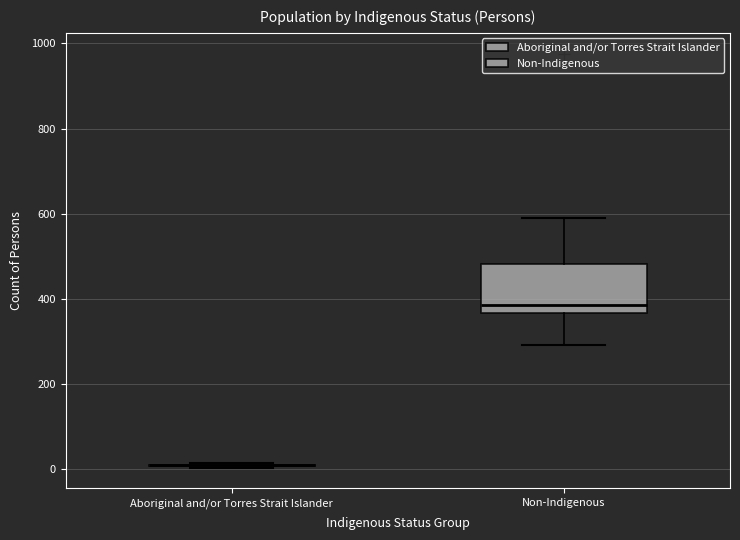

Where is the upper edge of the box for Non-Indigenous on the y-axis? The values are not printed on the chart, so give them approximately, as read against the axis.

480